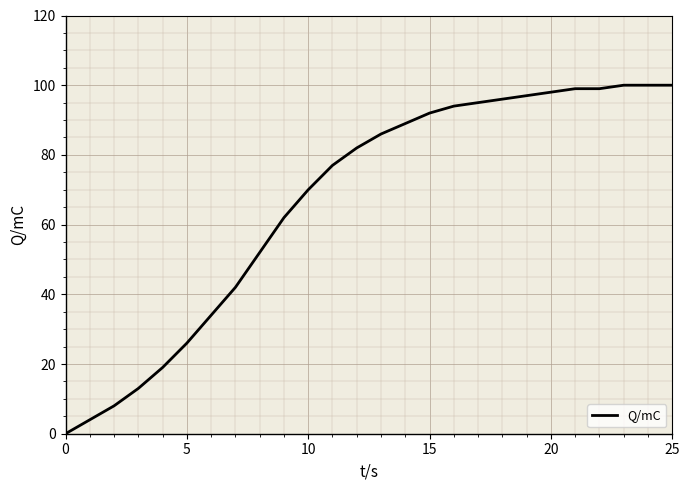

What is the sum of all values?

2134